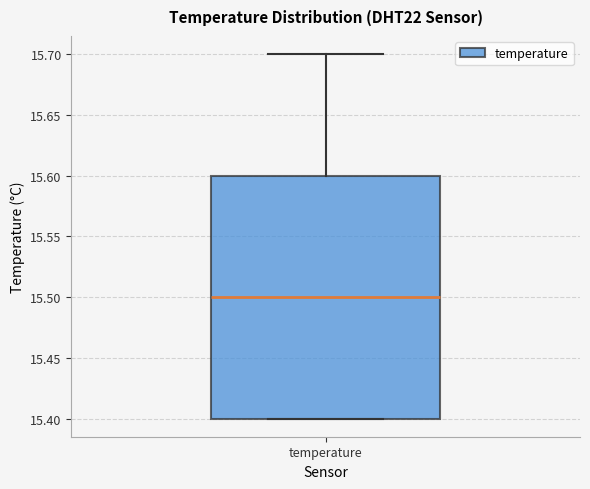

Where is the upper edge of the box for temperature on the y-axis? The values are not printed on the chart, so give them approximately, as read against the axis.

15.6